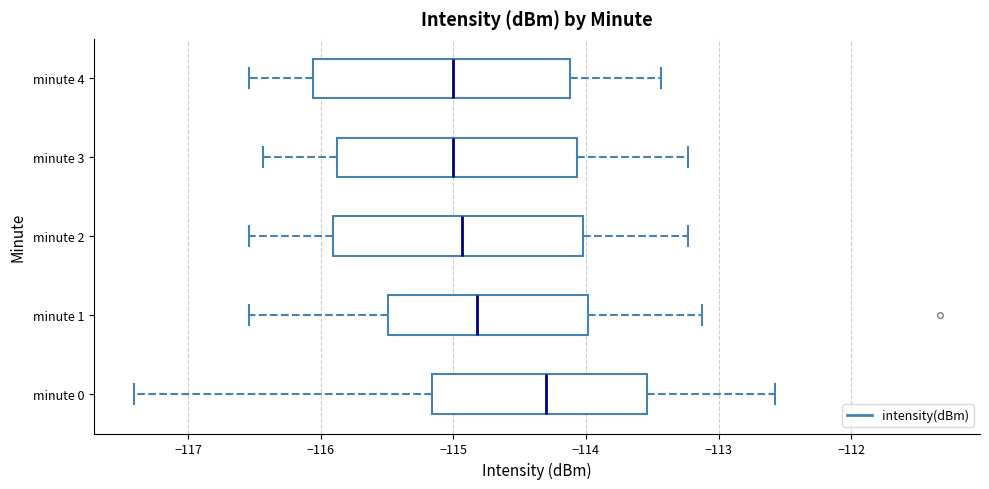

Reading bottom to top, transcribe this box plot: for each box, give where its median line is, the range the box spans, and where its two whiskers end, as read against the x-axis. The values are not printed on the chart, so give them approximately, as read against the axis.

minute 0: median -114.3, box -115.2 to -113.5, whiskers -117.4 to -112.6
minute 1: median -114.8, box -115.5 to -114.0, whiskers -116.5 to -113.1
minute 2: median -114.9, box -115.9 to -114.0, whiskers -116.5 to -113.2
minute 3: median -115.0, box -115.9 to -114.1, whiskers -116.4 to -113.2
minute 4: median -115.0, box -116.1 to -114.1, whiskers -116.5 to -113.4